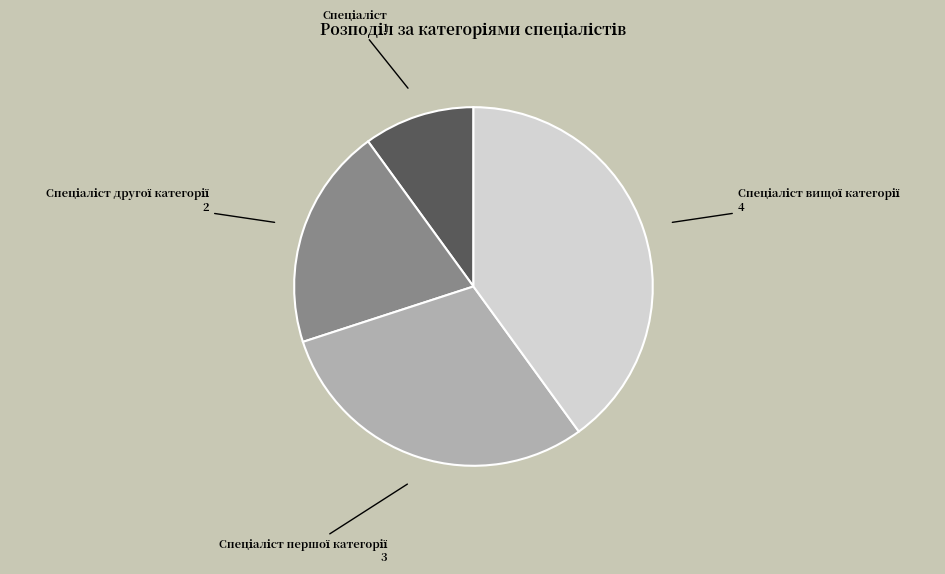

Is there any slice that represents more than half of the pie?

No